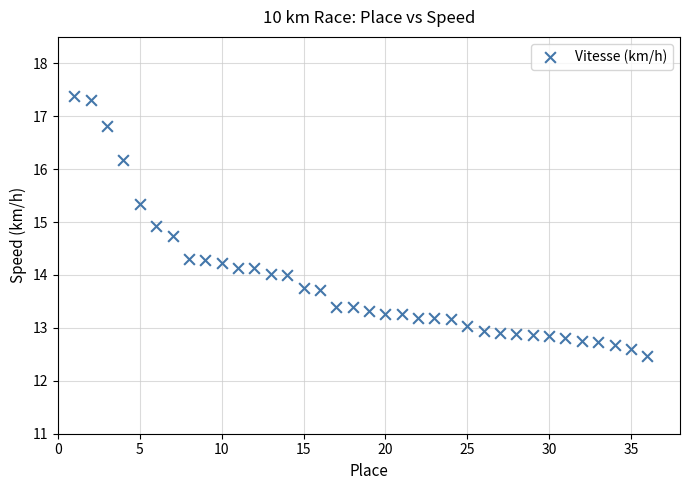

What is the range of X values (max minus min)?

35.0